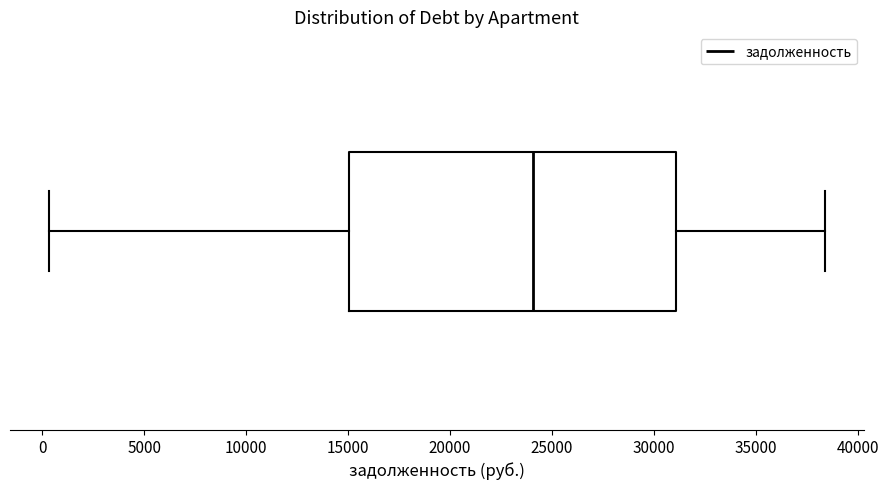

Read this box plot against the x-axis: the position of the median line, the range covered by the box, and the ends of both whiskers. The values are not printed on the chart, so give them approximately, as read against the axis.

median 24000, box 15000 to 31000, whiskers 500 to 38500